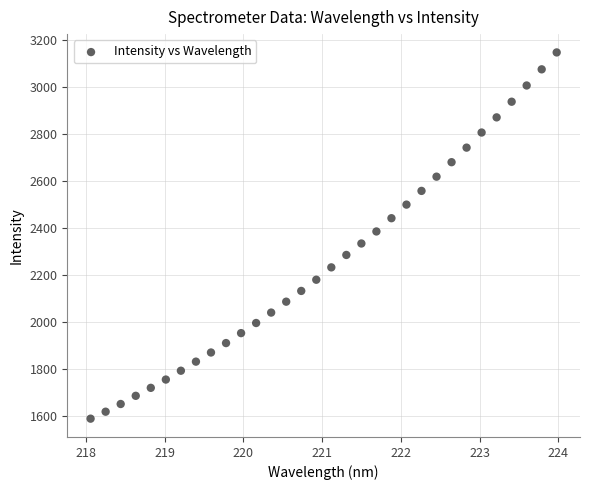

What is the range of X values (max minus min)?

5.9